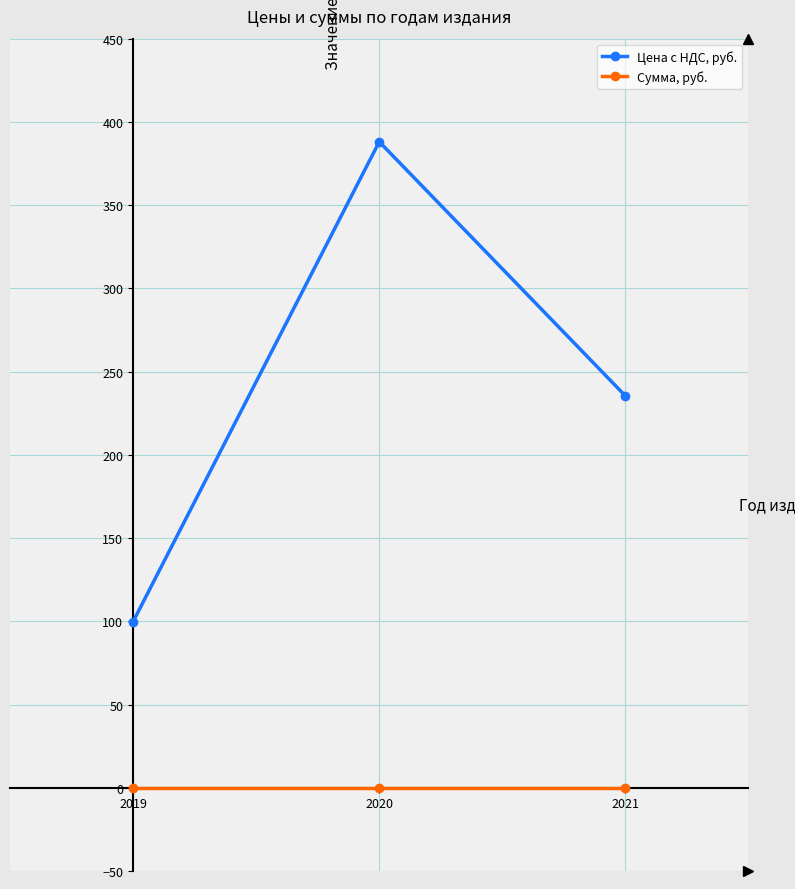

At 2021, list the series in order from smallest to largest.

Сумма, руб., Цена с НДС, руб.